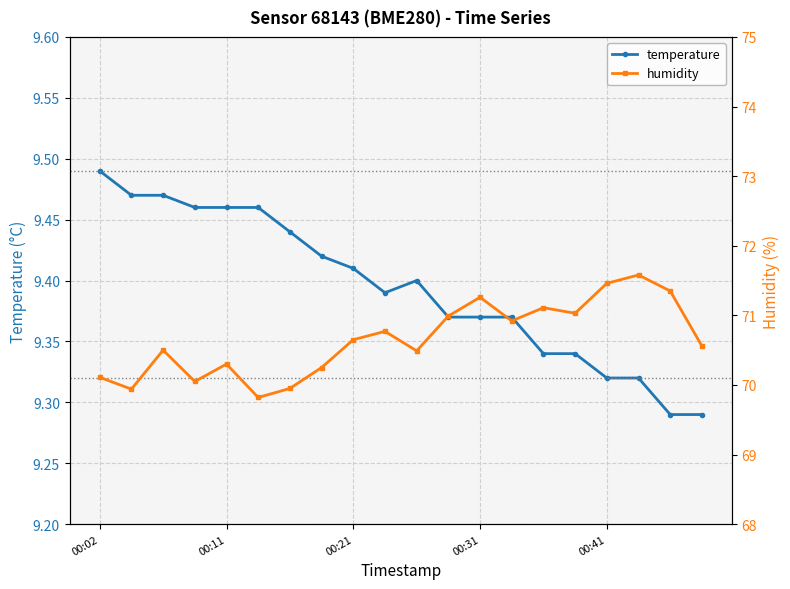

What position from the left is 7?

8